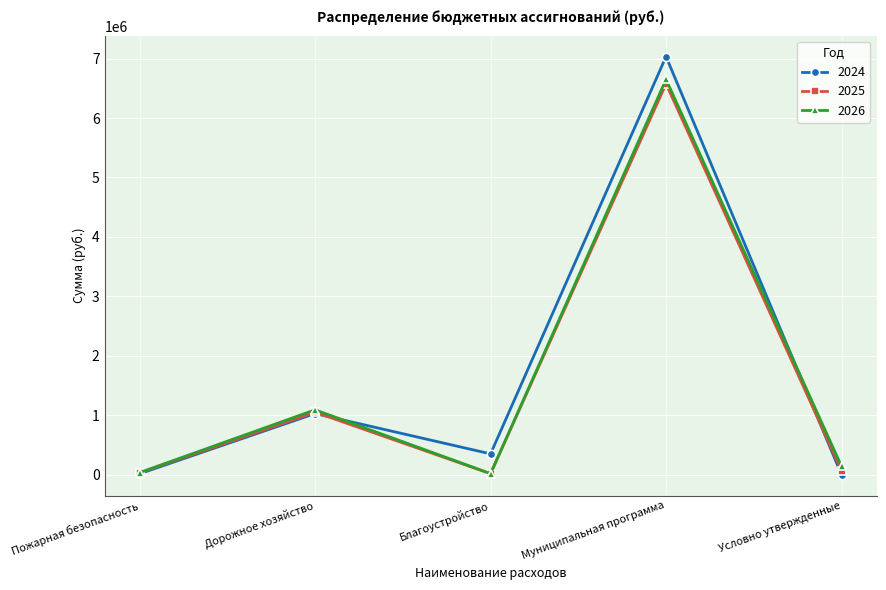

True or false: 2025 and 2024 cross at least once.

True